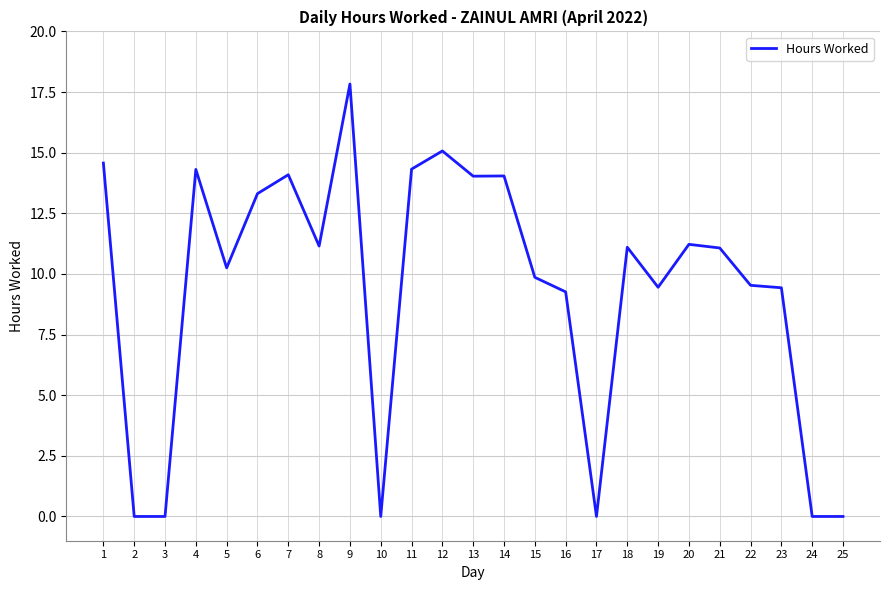

What is the difference between the values at 17 and 6?

13.3